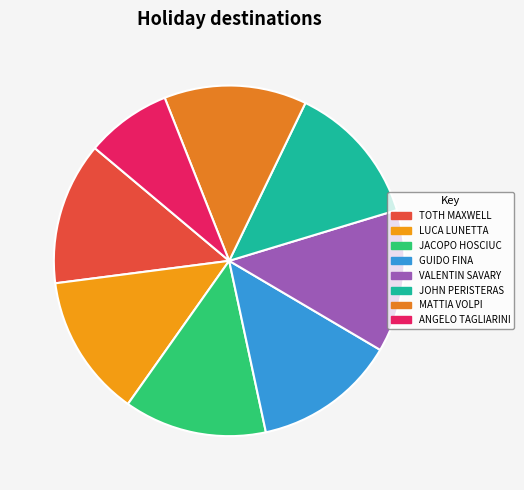

Count the number of slices in the pie.

8